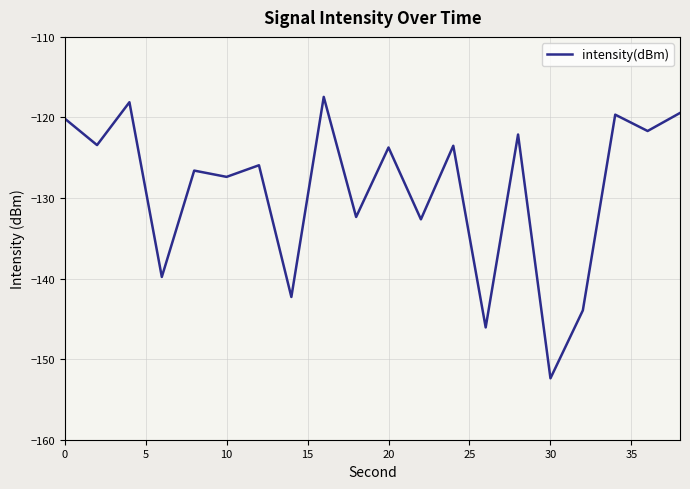

What is the maximum value shown in the chart?

-117.4